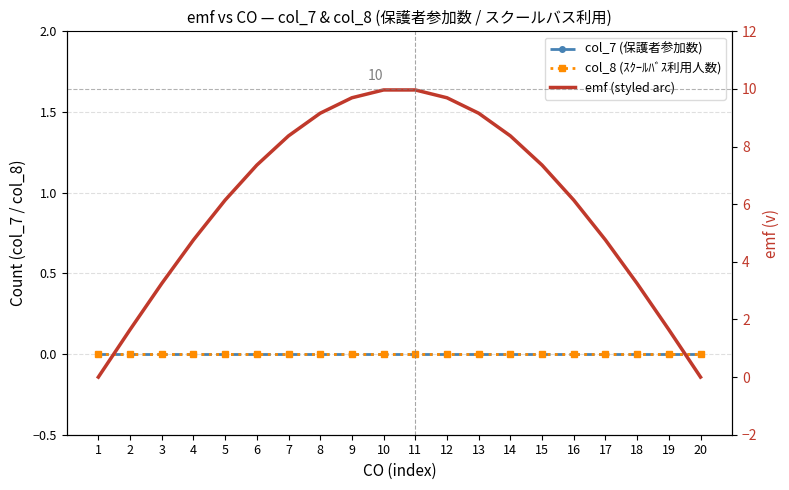

How many lines are shown in the chart?

3